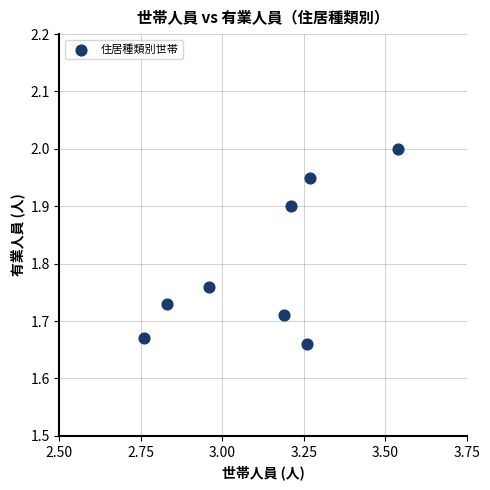

What is the range of Y values (max minus min)?

0.3